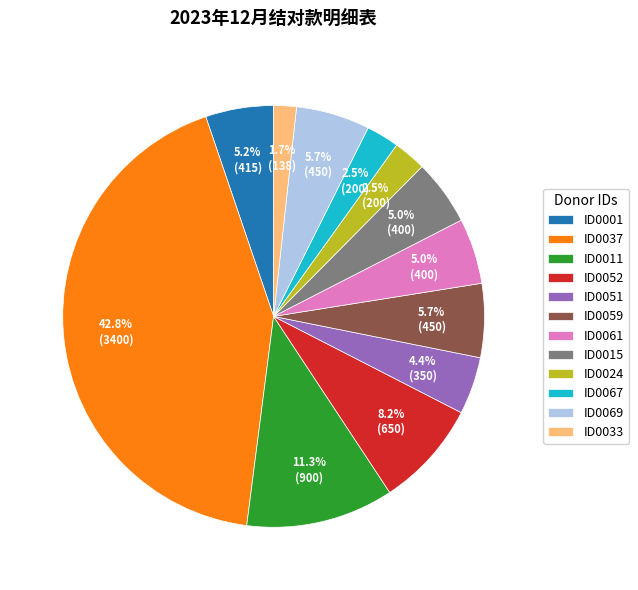

Which category has the smallest portion of the pie?

ID0033